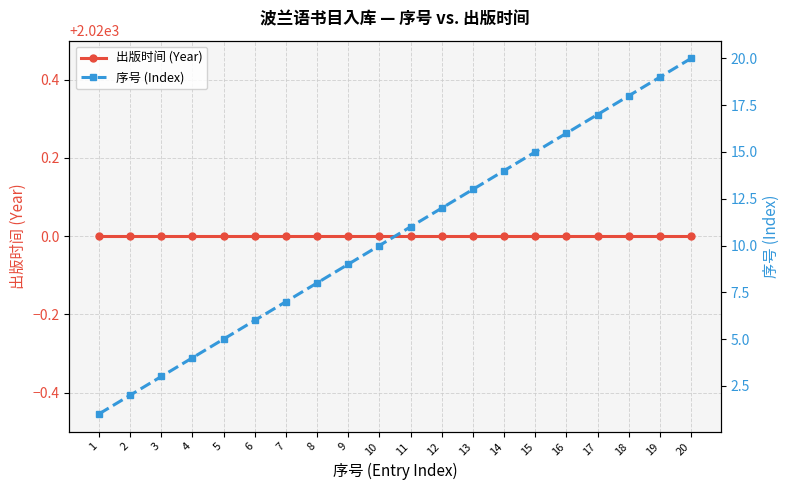

Which category has the lowest value across all series?

1